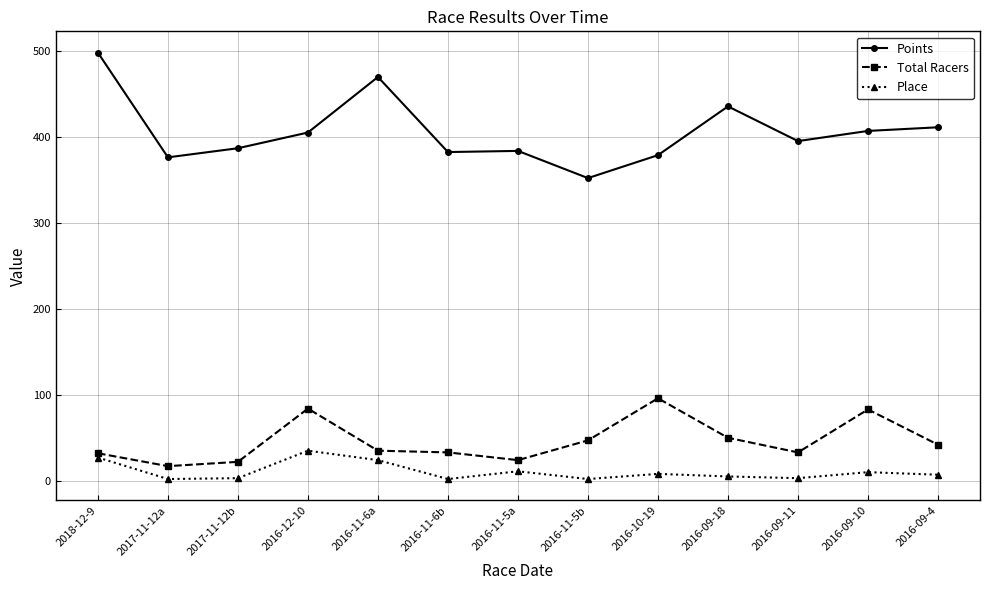

What is the greatest value displayed?

498.4